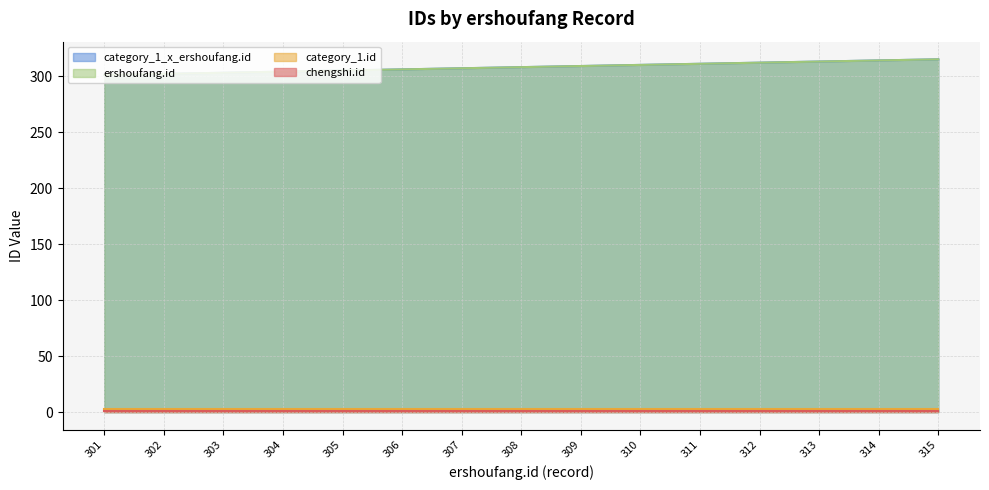

Does the chart display data point markers on the line(s)?

No